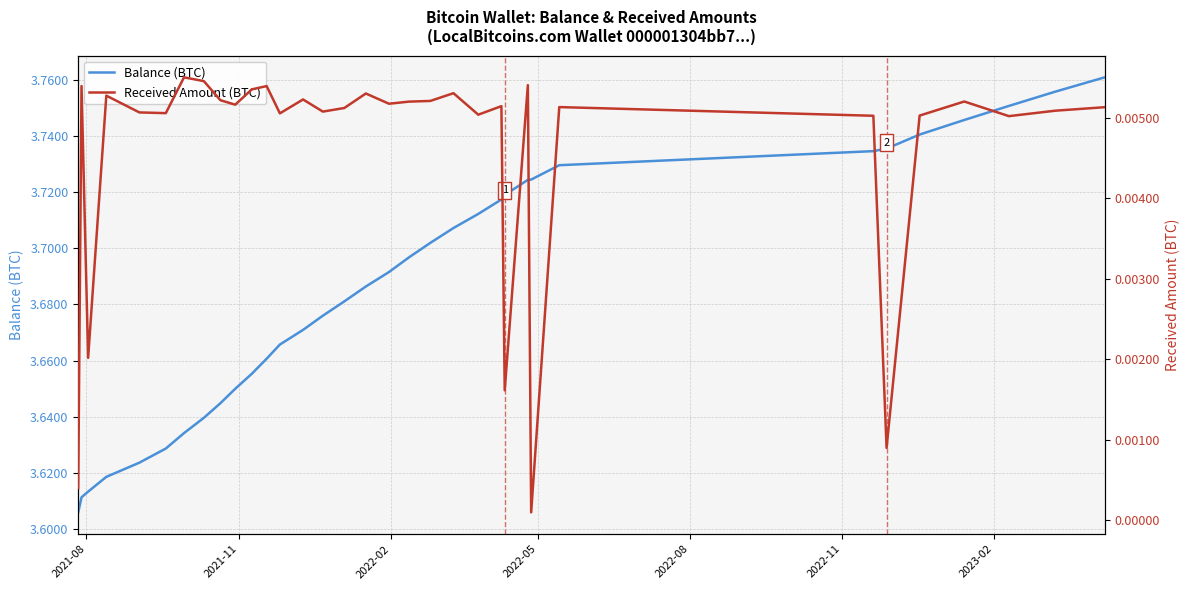

At how many categories does at least one series exceed 2?

34